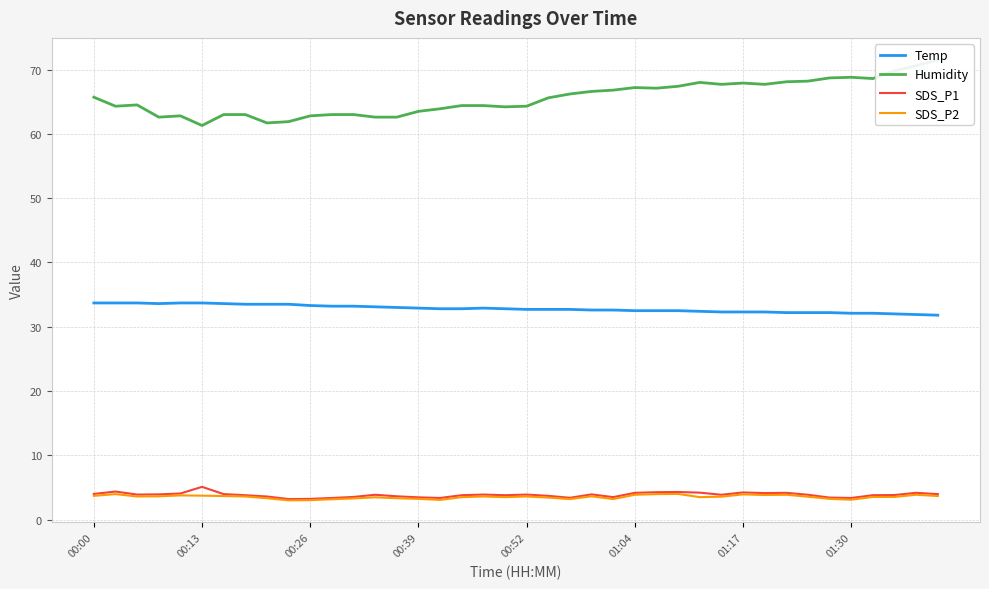

Where is Humidity nearest to the value 66?

22